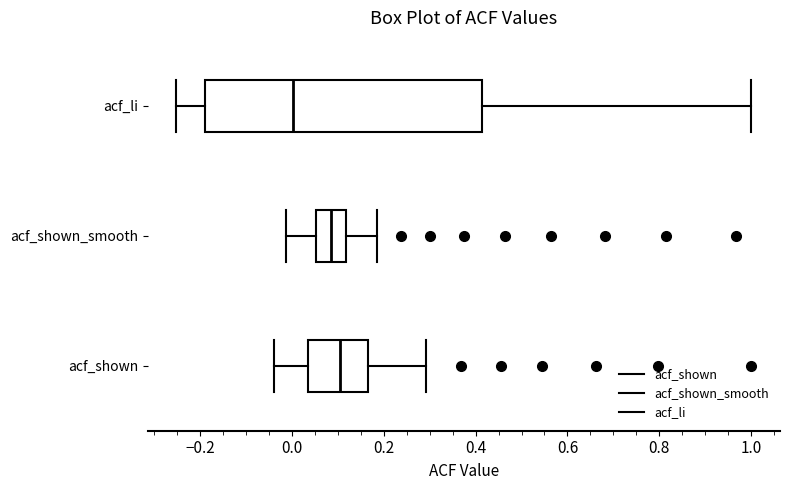

Reading bottom to top, transcribe this box plot: for each box, give where its median line is, the range the box spans, and where its two whiskers end, as read against the x-axis. The values are not printed on the chart, so give them approximately, as read against the axis.

acf_shown: median 0.10, box 0.04 to 0.16, whiskers -0.04 to 0.30
acf_shown_smooth: median 0.08, box 0.06 to 0.12, whiskers -0.02 to 0.18
acf_li: median 0.00, box -0.18 to 0.42, whiskers -0.26 to 1.00